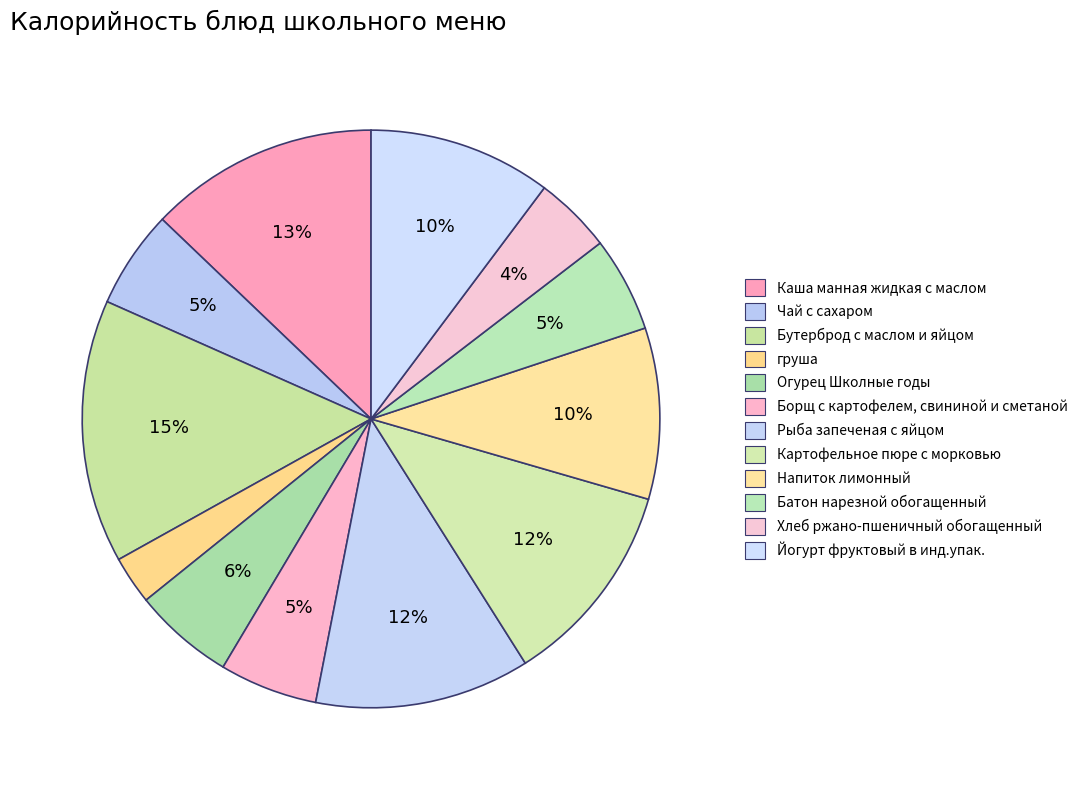

To the nearest percent, what is the average slice percentage?

8%